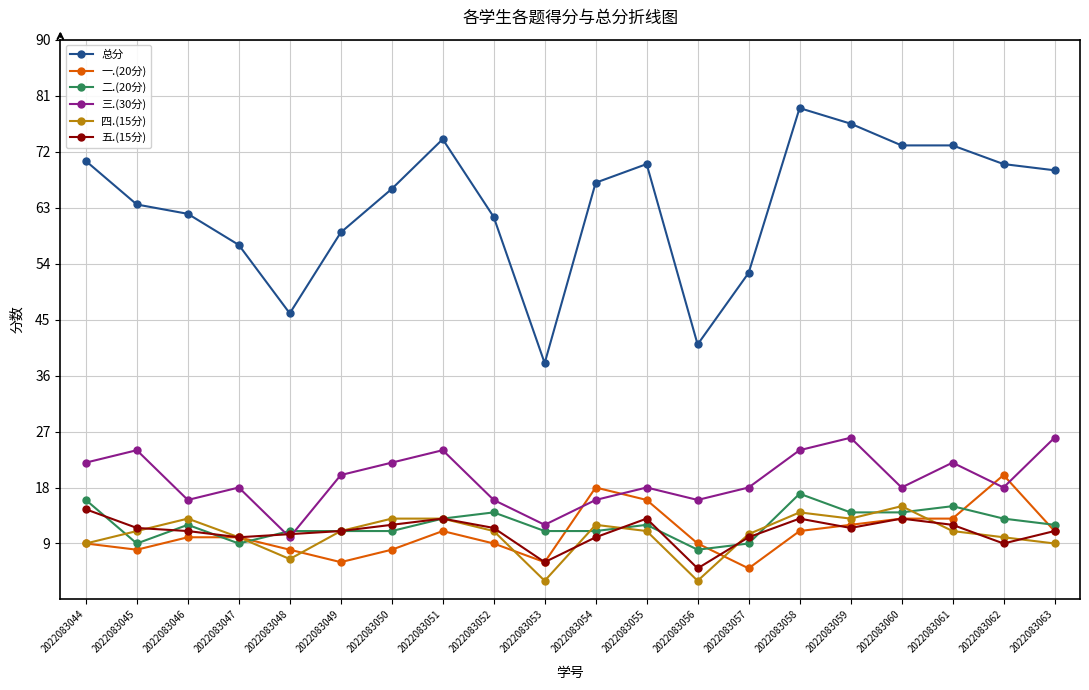

Which series changed the most between 2022083056 and 2022083059?

总分